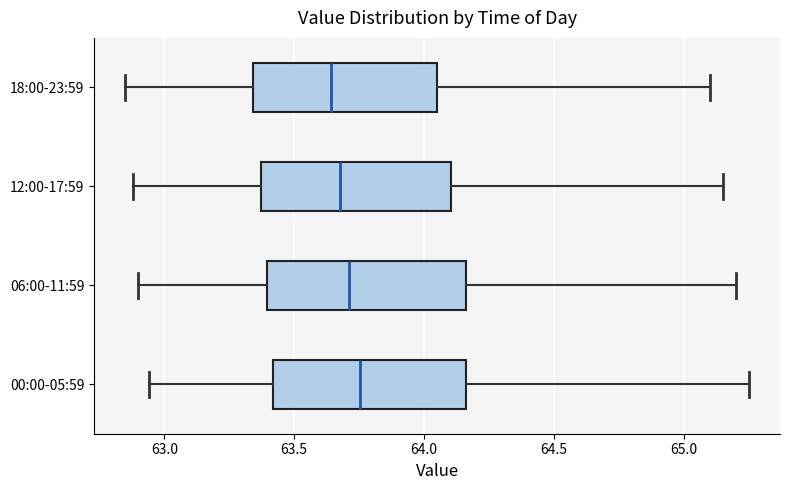

Reading bottom to top, read every box against the x-axis: the position of its median line, the range the box covers, and the ends of its whiskers. The values are not printed on the chart, so give them approximately, as read against the axis.

00:00-05:59: median 63.75, box 63.40 to 64.15, whiskers 62.95 to 65.25
06:00-11:59: median 63.70, box 63.40 to 64.15, whiskers 62.90 to 65.20
12:00-17:59: median 63.70, box 63.35 to 64.10, whiskers 62.90 to 65.15
18:00-23:59: median 63.65, box 63.35 to 64.05, whiskers 62.85 to 65.10